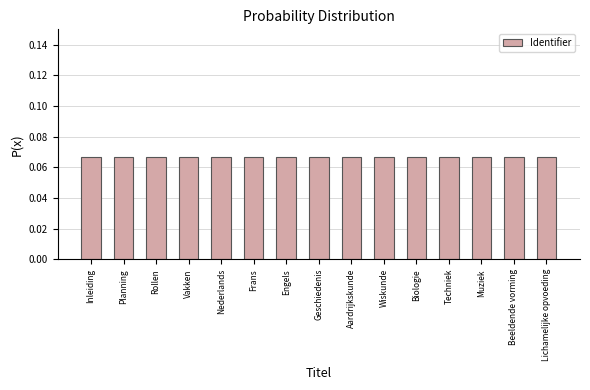

What position from the left is Nederlands?

5